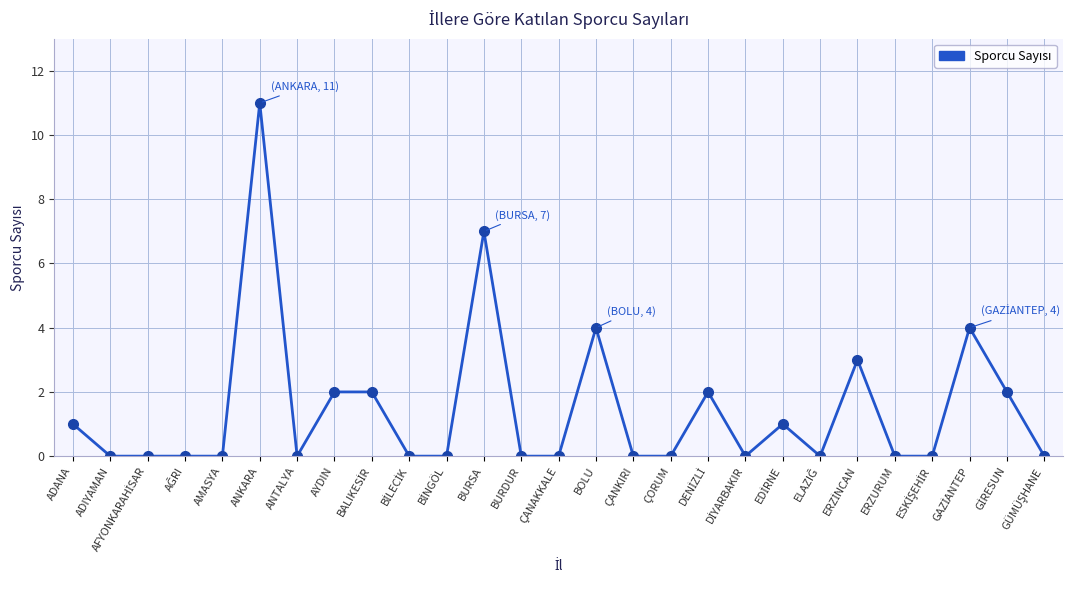

Does the chart display data point markers on the line(s)?

Yes